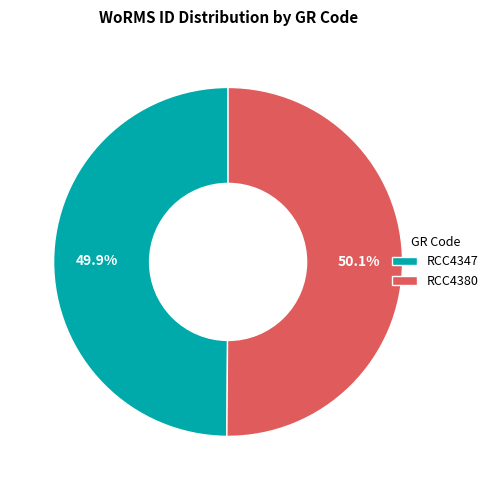

Does any single category account for the majority?

Yes